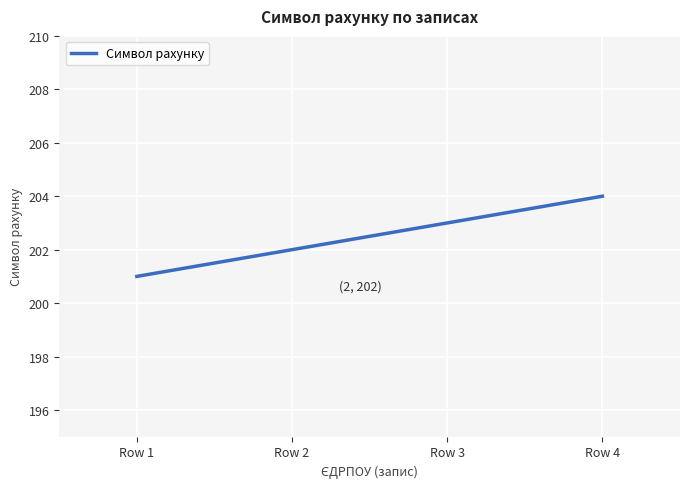

True or false: there are more than 1 points higher than both neighbors.

False